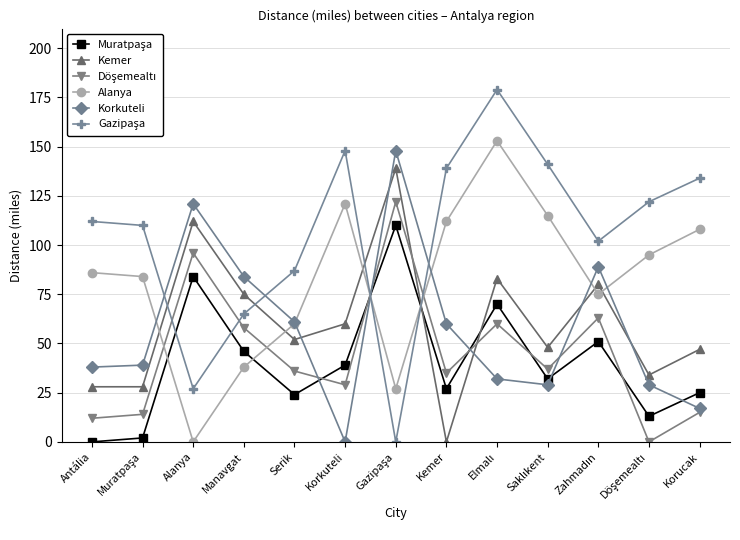

How many series are shown in this chart?

6